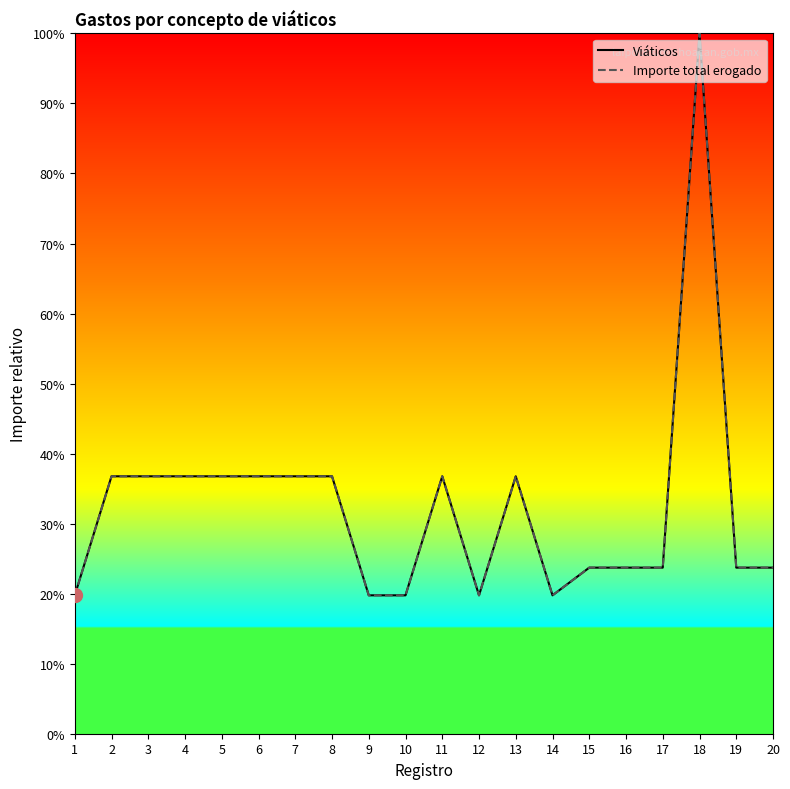

Is the value of Viáticos at 12 greater than the value of Importe total erogado at 15?

No